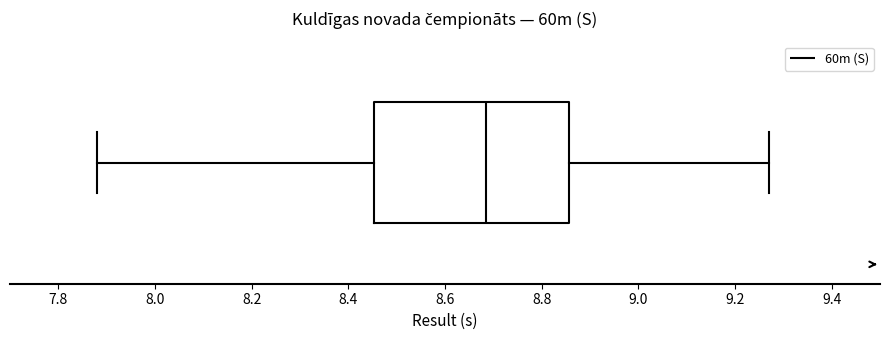

Read this box plot against the x-axis: the position of the median line, the range covered by the box, and the ends of both whiskers. The values are not printed on the chart, so give them approximately, as read against the axis.

median 8.68, box 8.46 to 8.86, whiskers 7.88 to 9.28